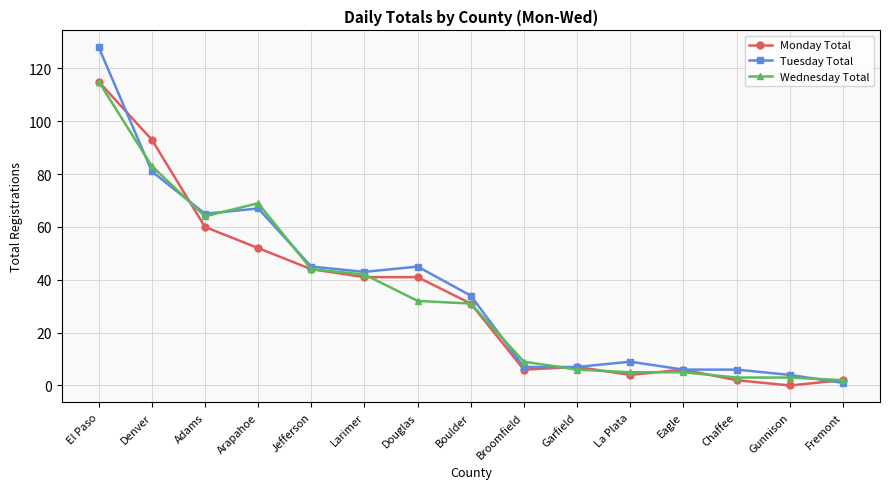

What is the average value of the Tuesday Total series?

37